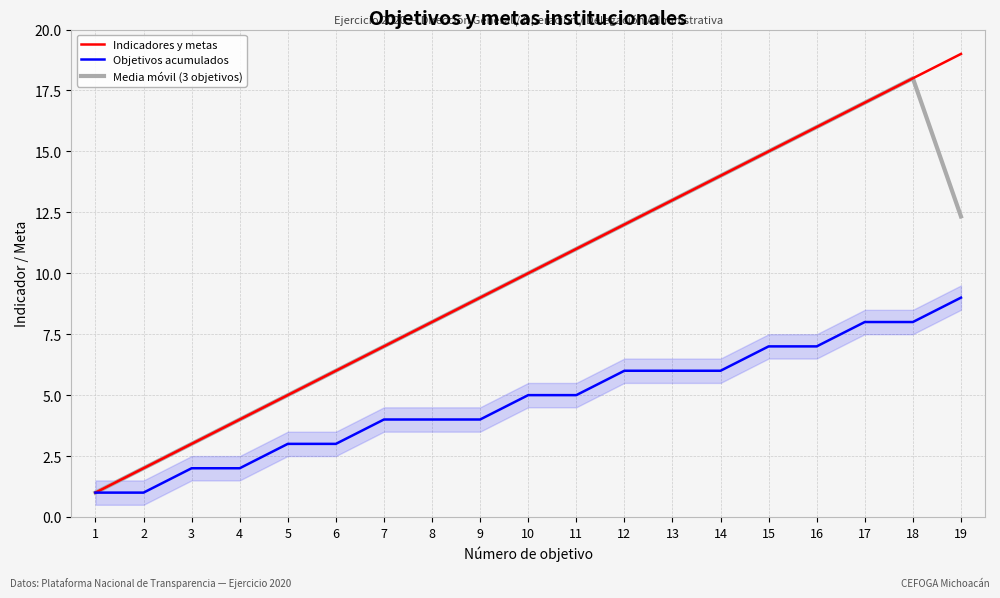

What is the spread (max minus min) of values at 9?

5.0